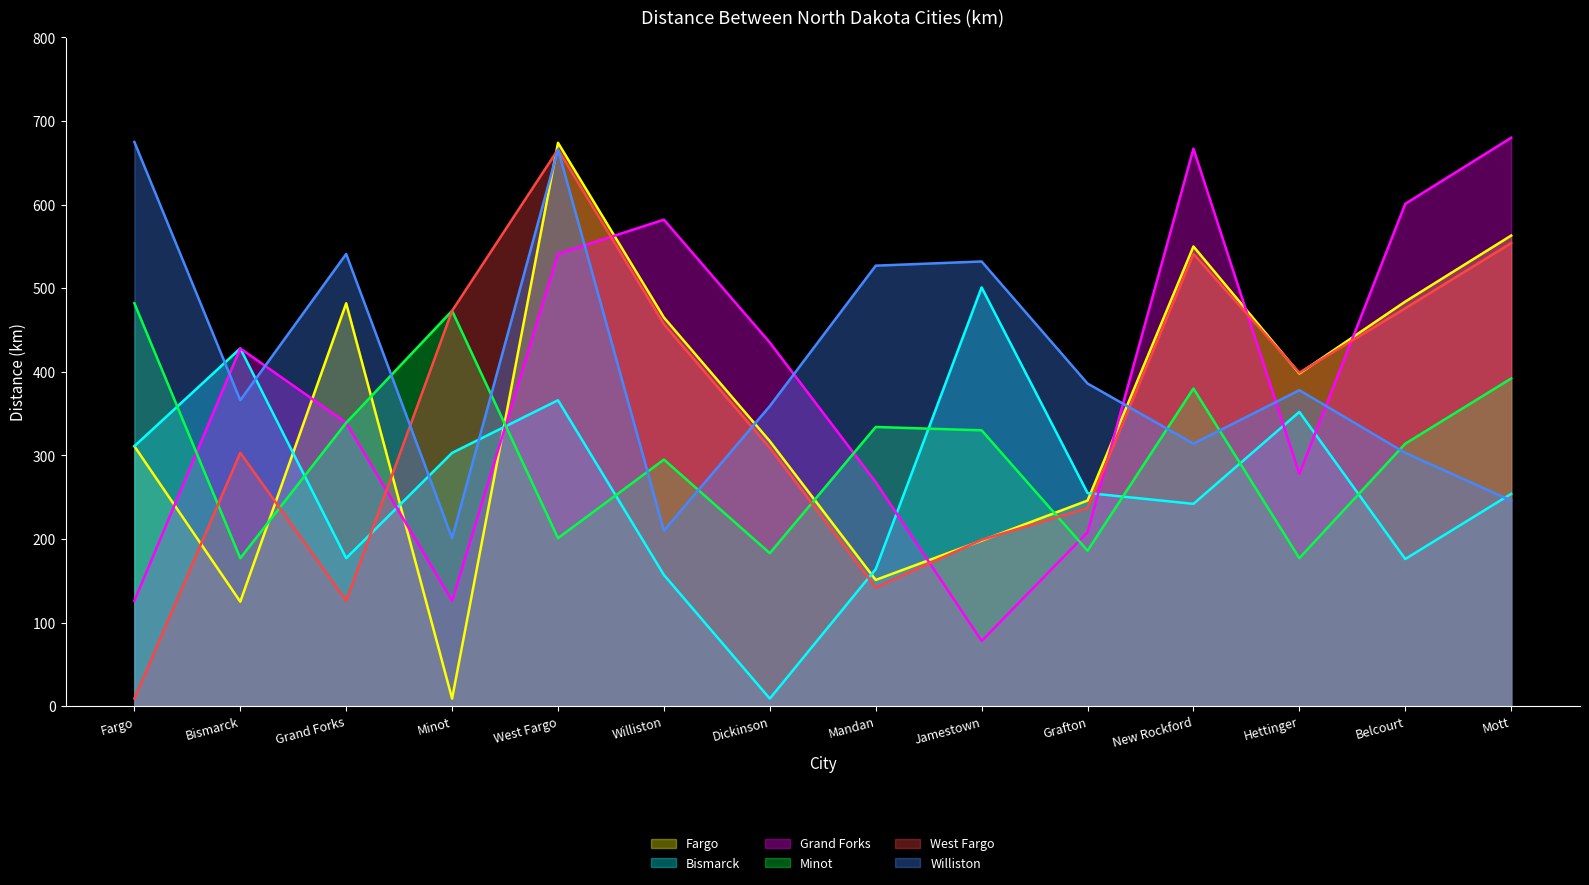

Between which two adjacent categories do Fargo and West Fargo first intersect?

Fargo and Bismarck